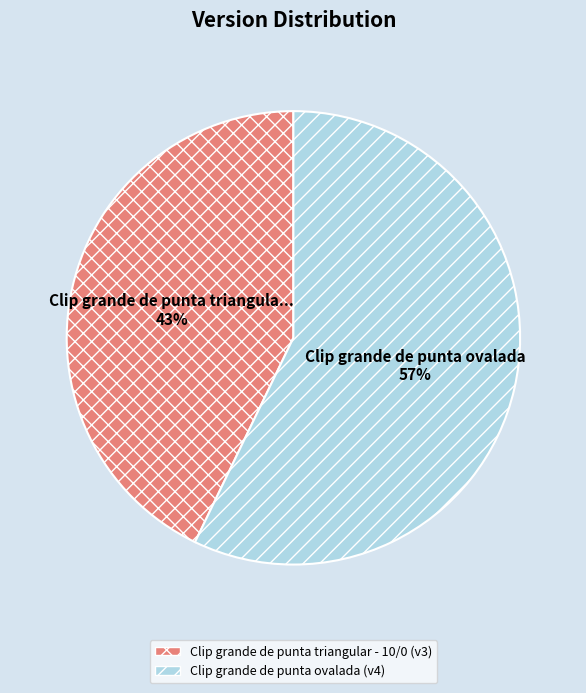

How many slices are in this pie chart?

2